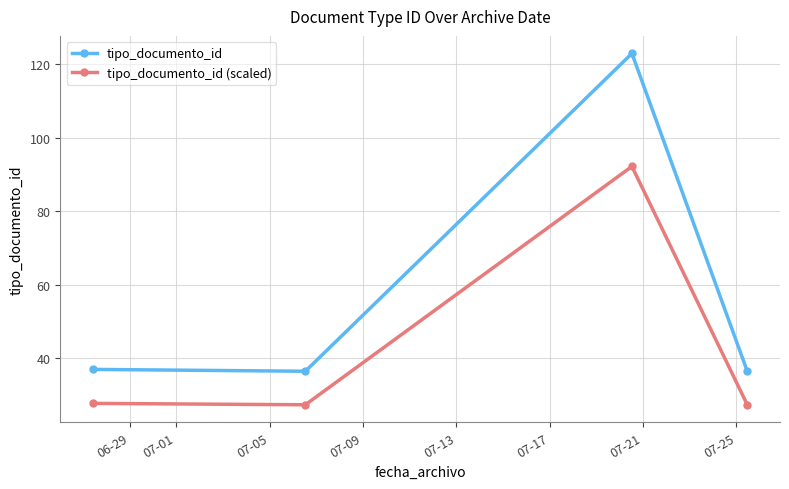

Which series has the largest total across all categories?

tipo_documento_id